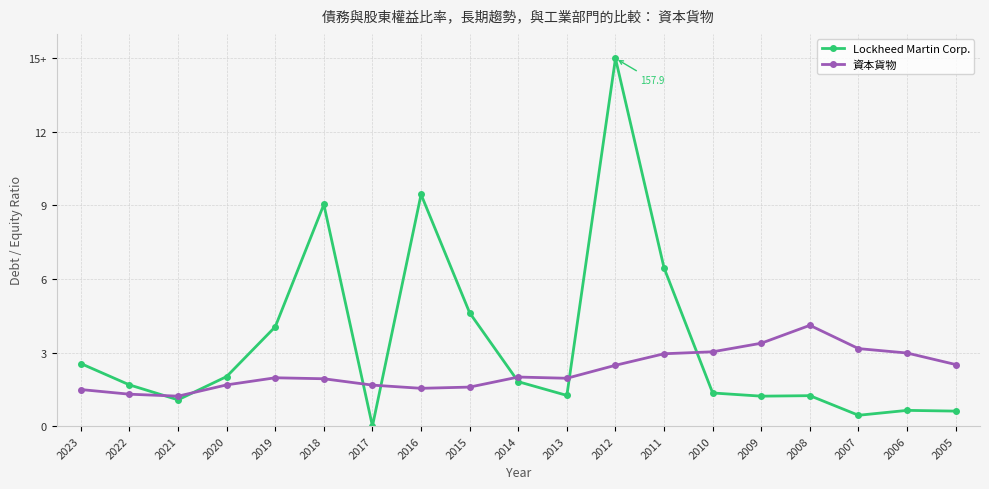

Does the chart have visible grid lines?

Yes